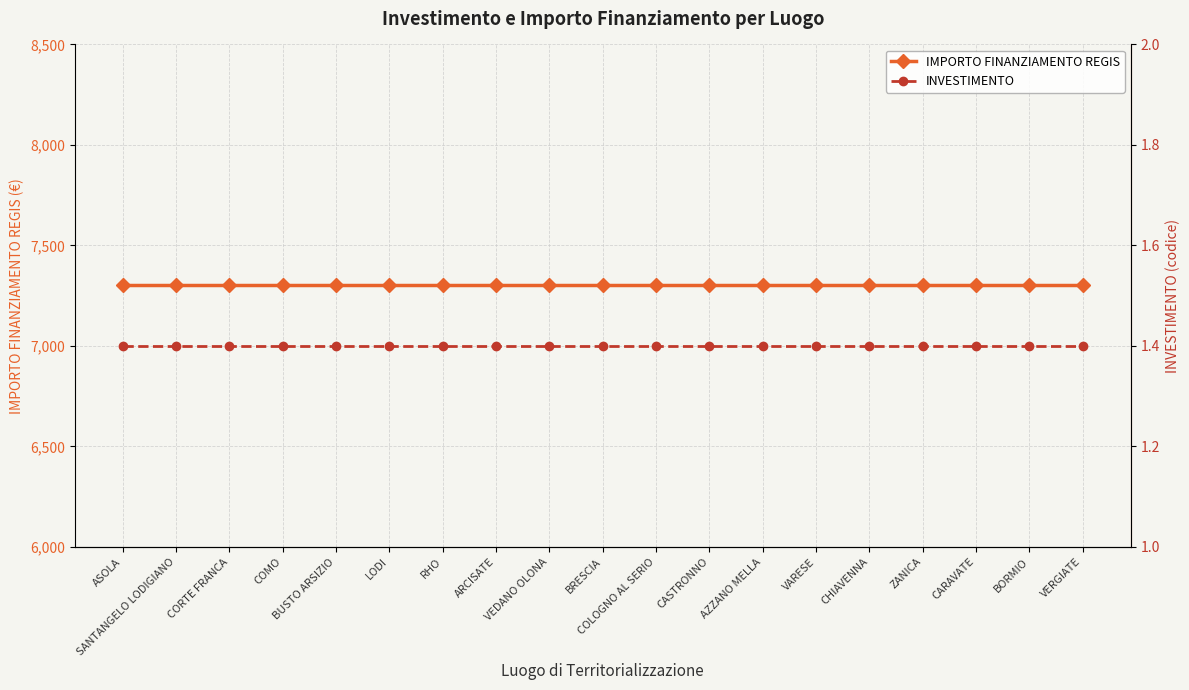

Rank the series at BUSTO ARSIZIO from lowest to highest value.

INVESTIMENTO, IMPORTO FINANZIAMENTO REGIS